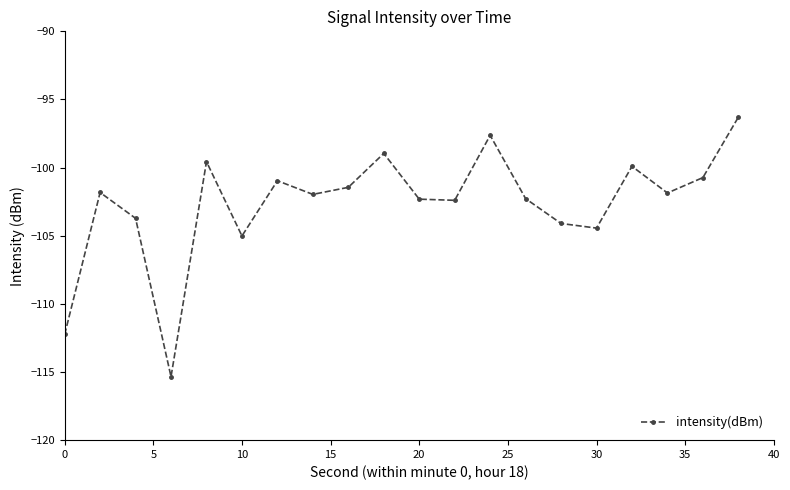

What is the minimum value shown in the chart?

-115.3